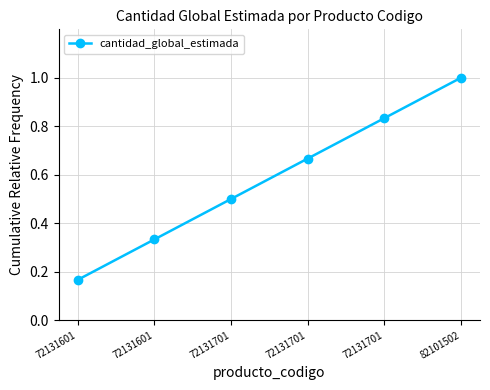

What is the minimum value shown in the chart?

0.2